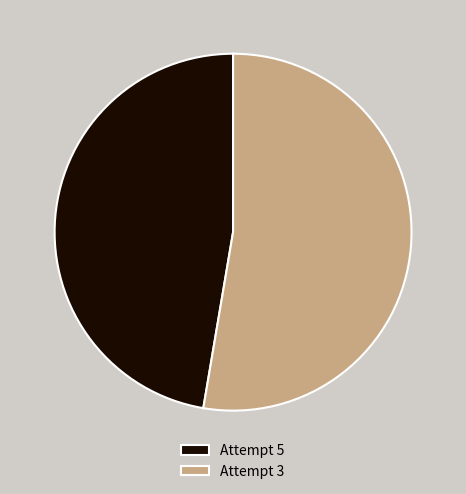

Which slice is the largest?

Attempt 3